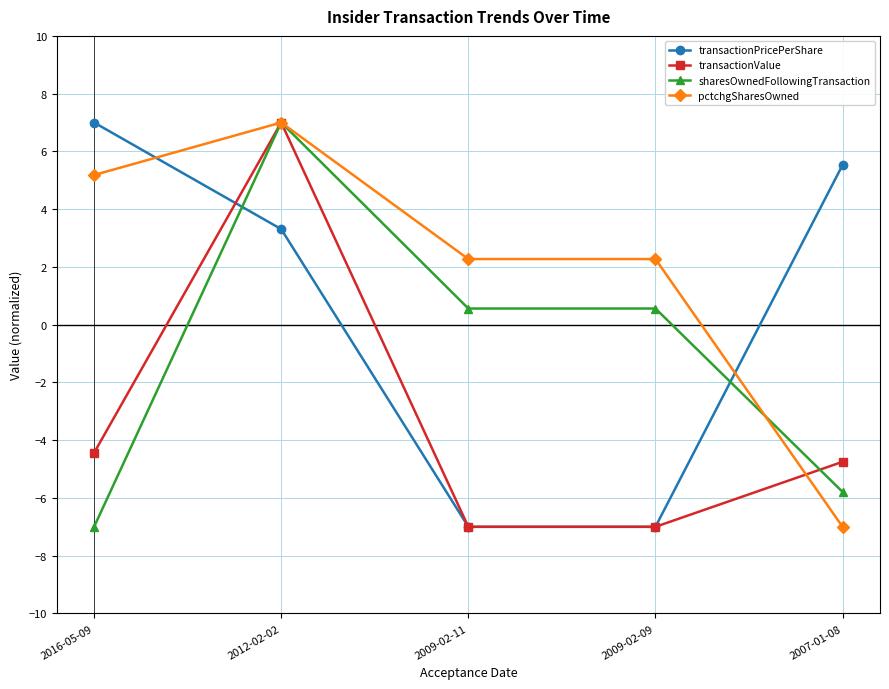

Where does the pctchgSharesOwned series first go above 2?

2016-05-09